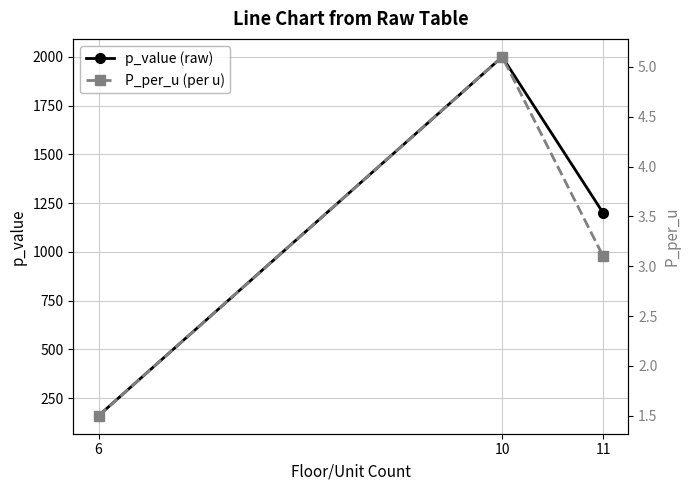

What are all the series names shown in the legend?

p_value (raw), P_per_u (per u)